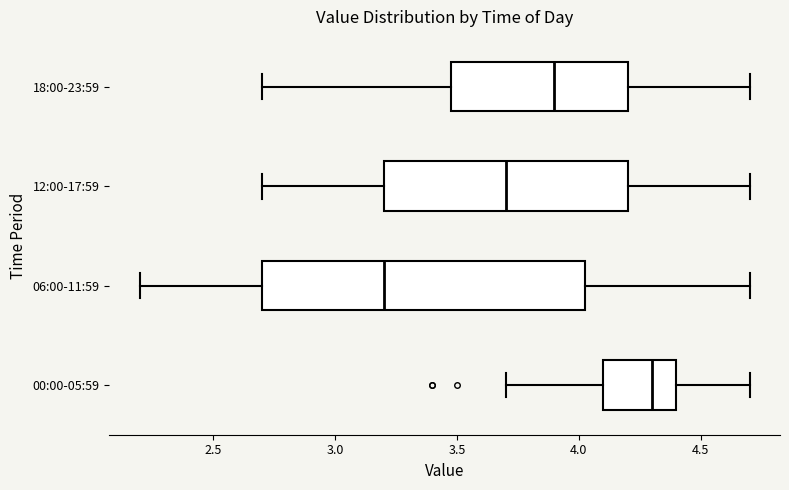

Which box's median line is the furthest to the left?

06:00-11:59